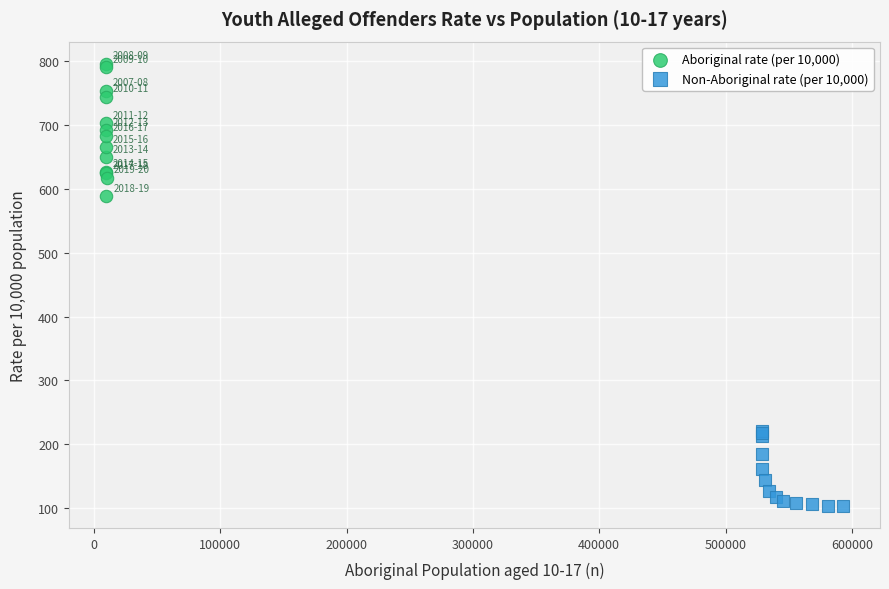

Which series reaches the maximum Y coordinate?

Aboriginal rate (per 10,000)